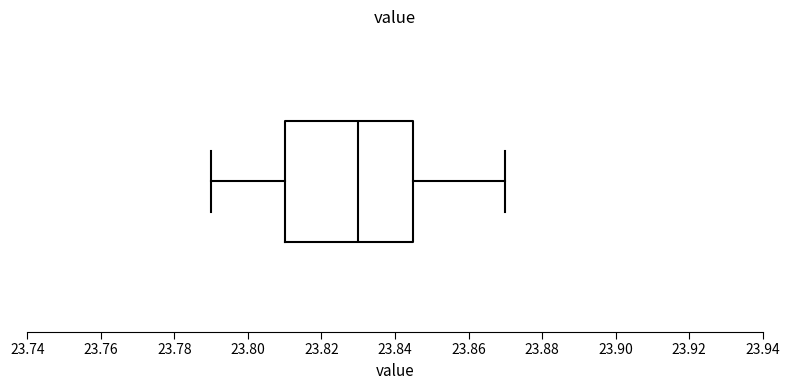

Transcribe this box plot: give where the median line is, the range the box spans, and where the two whiskers end, as read against the x-axis. The values are not printed on the chart, so give them approximately, as read against the axis.

median 23.830, box 23.810 to 23.846, whiskers 23.790 to 23.870